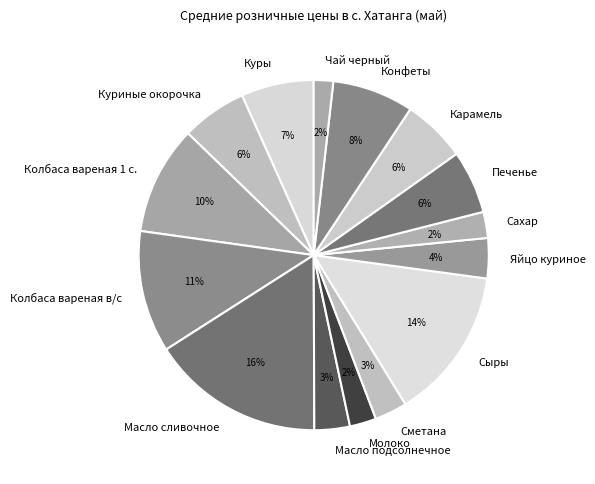

To the nearest percent, what percentage of the pie is Куриные окорочка?

6%